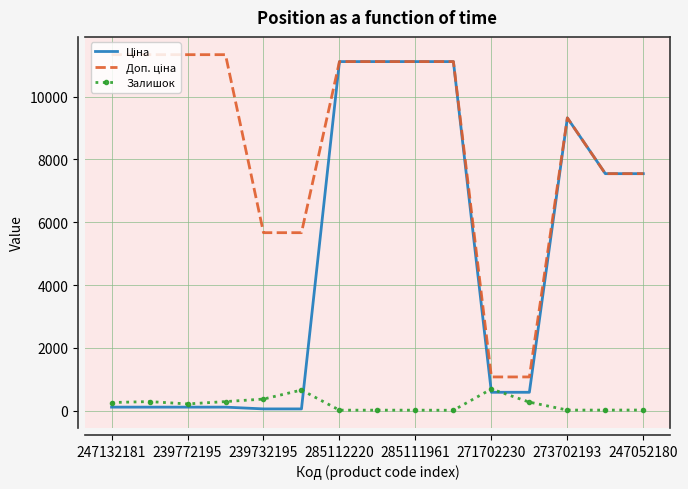

What is the maximum value shown in the chart?

11334.0